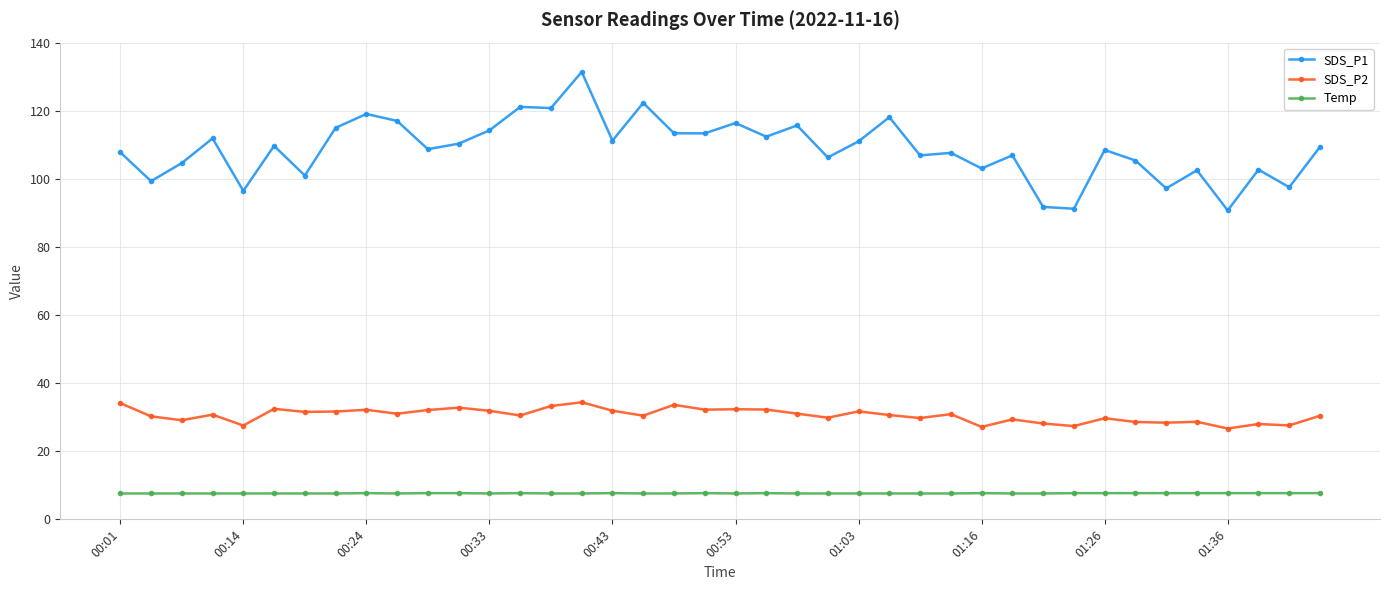

Which series has the largest total across all categories?

SDS_P1